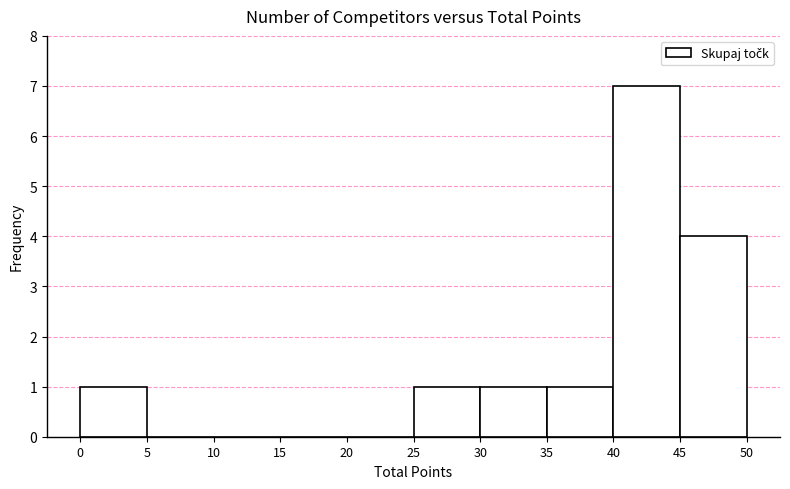

Reading left to right, list every bar in this chart as the range it spans on the x-axis followed by its height. The values are not printed on the chart, so give them approximately, as read against the axis.

0 to 5: 1
5 to 10: 0
10 to 15: 0
15 to 20: 0
20 to 25: 0
25 to 30: 1
30 to 35: 1
35 to 40: 1
40 to 45: 7
45 to 50: 4